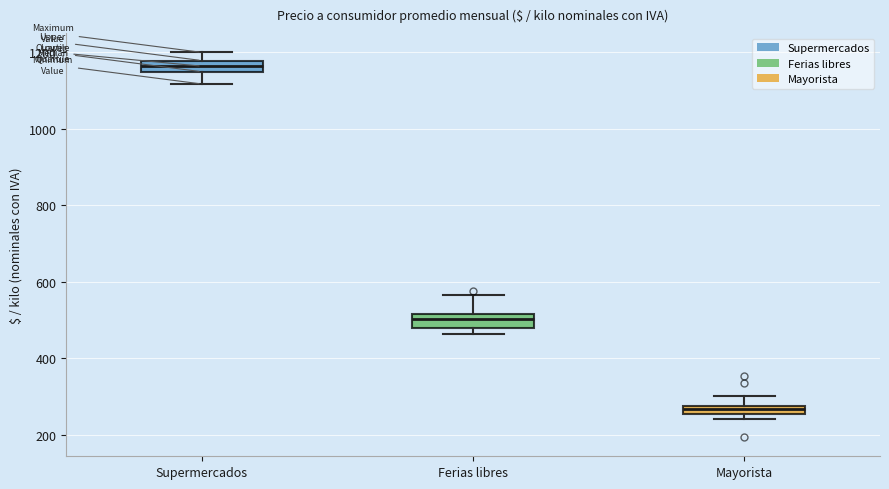

Where is the lower edge of the box for Supermercados on the y-axis? The values are not printed on the chart, so give them approximately, as read against the axis.

1140